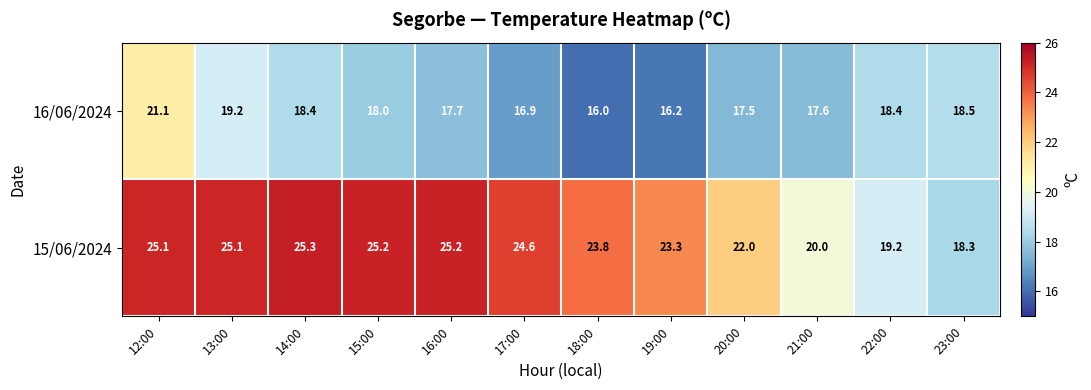

At how many categories does at least one series exceed 24?

6